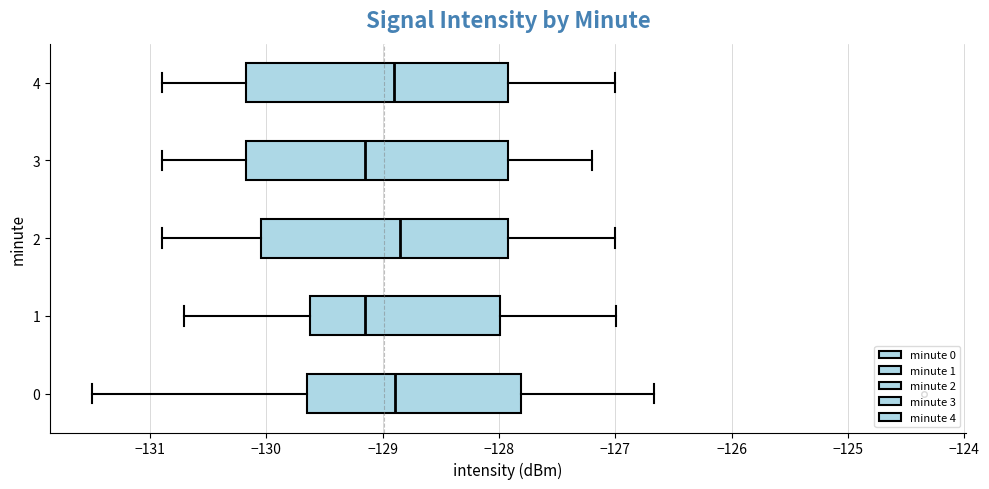

Reading bottom to top, read every box against the x-axis: the position of its median line, the range the box covers, and the ends of its whiskers. The values are not printed on the chart, so give them approximately, as read against the axis.

0: median -128.9, box -129.7 to -127.8, whiskers -131.5 to -126.7
1: median -129.1, box -129.6 to -128.0, whiskers -130.7 to -127.0
2: median -128.8, box -130.0 to -127.9, whiskers -130.9 to -127.0
3: median -129.1, box -130.2 to -127.9, whiskers -130.9 to -127.2
4: median -128.9, box -130.2 to -127.9, whiskers -130.9 to -127.0